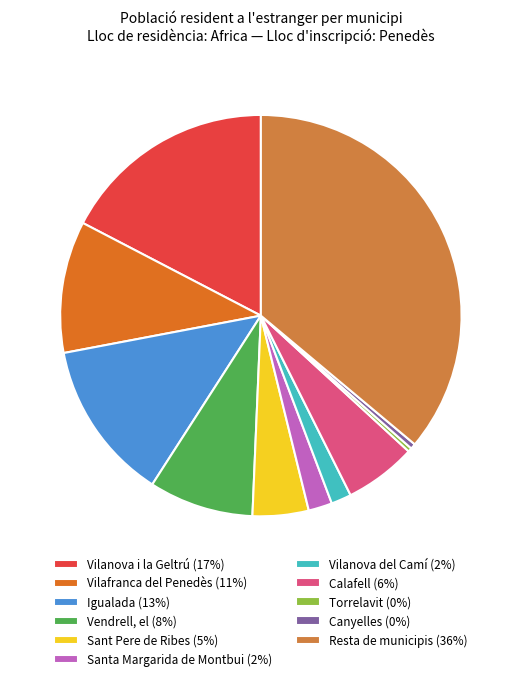

Count the number of slices in the pie.

11